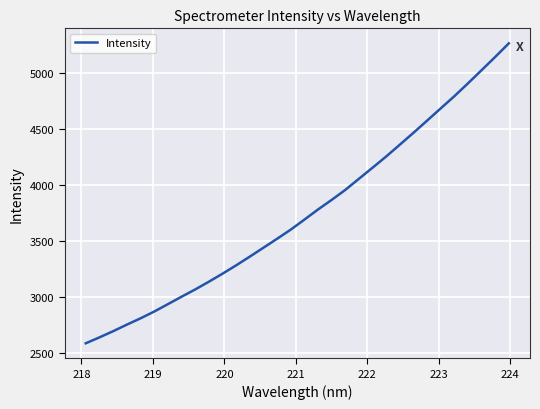

What is the maximum value shown in the chart?

5261.5